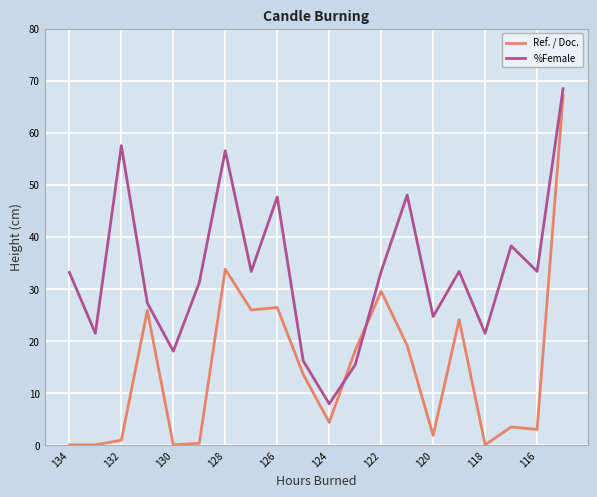

Which series has the largest range (max minus min)?

Ref. / Doc.